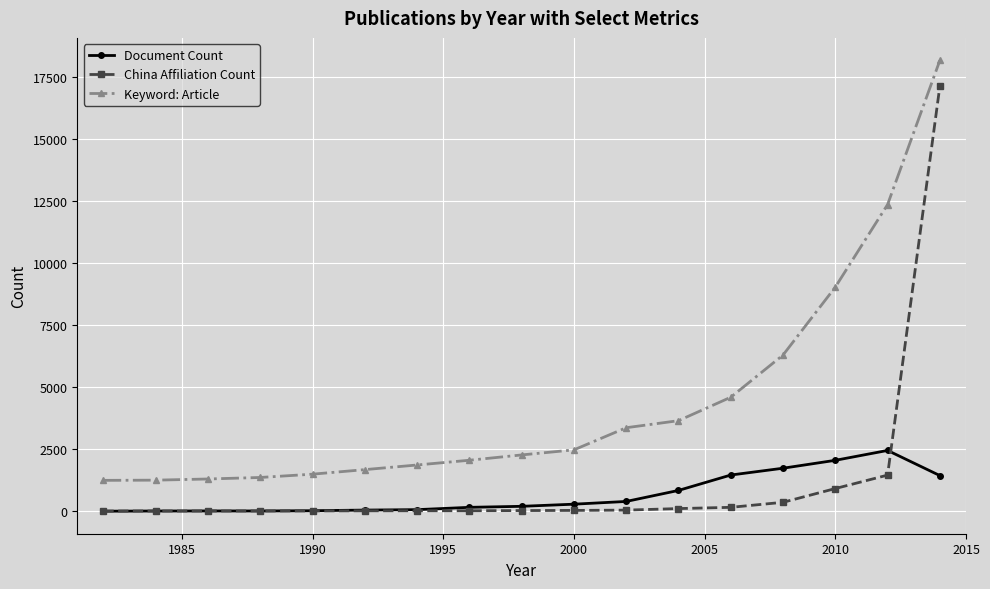

Which series has the widest spread of values?

China Affiliation Count